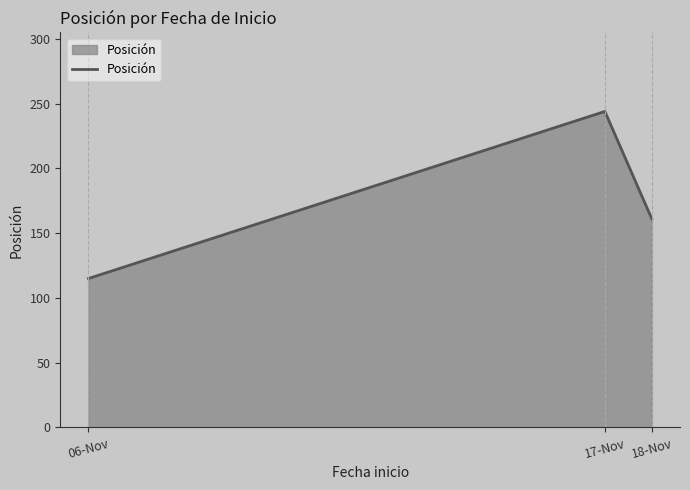

Which category has the lowest value across all series?

06-Nov